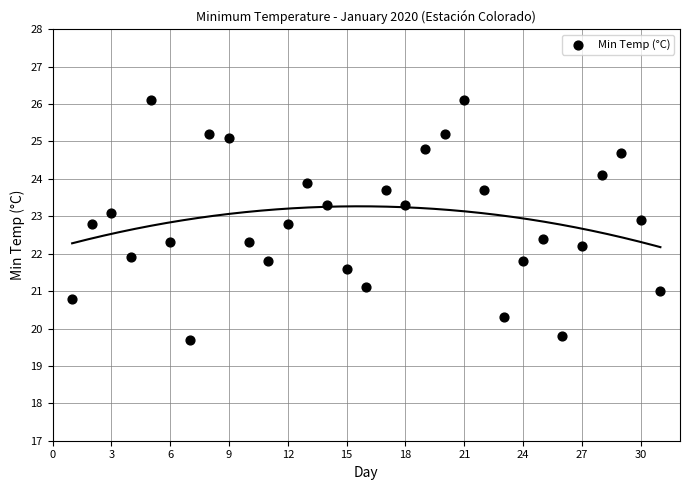

What is the range of X values (max minus min)?

30.0